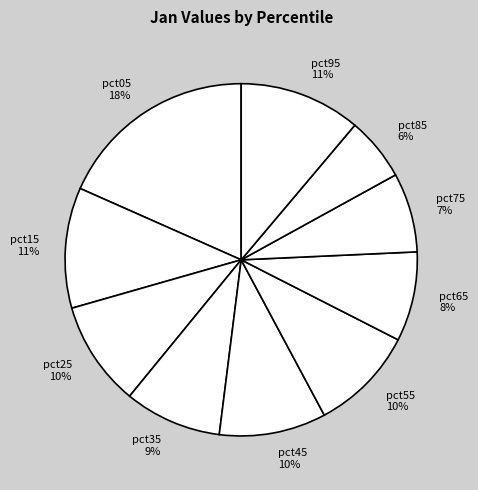

Which has a higher value, pct45 or pct35?

pct45